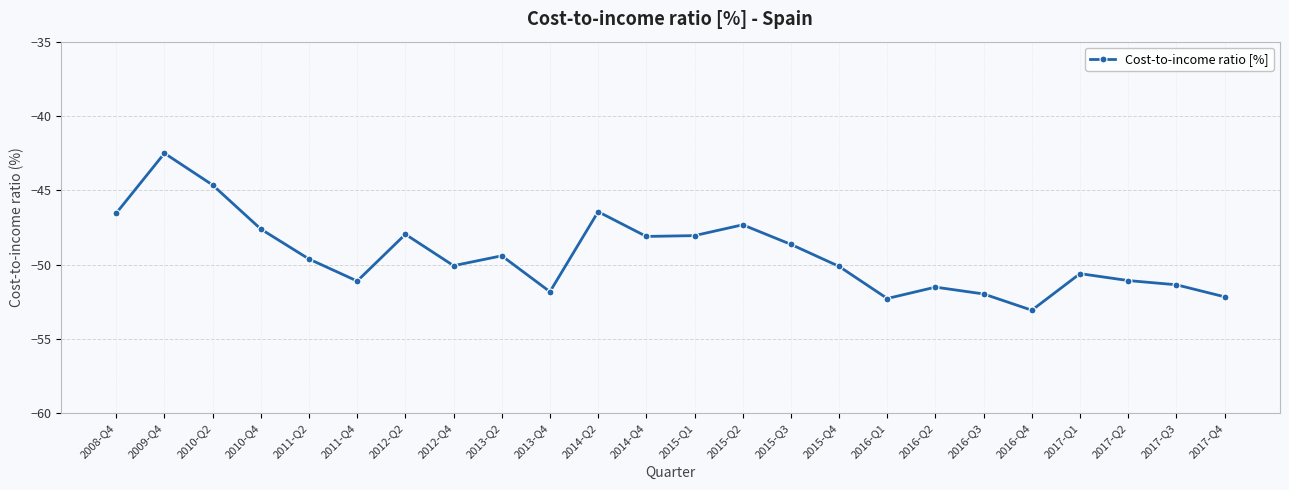

Which category has the highest value across all series?

2009-Q4